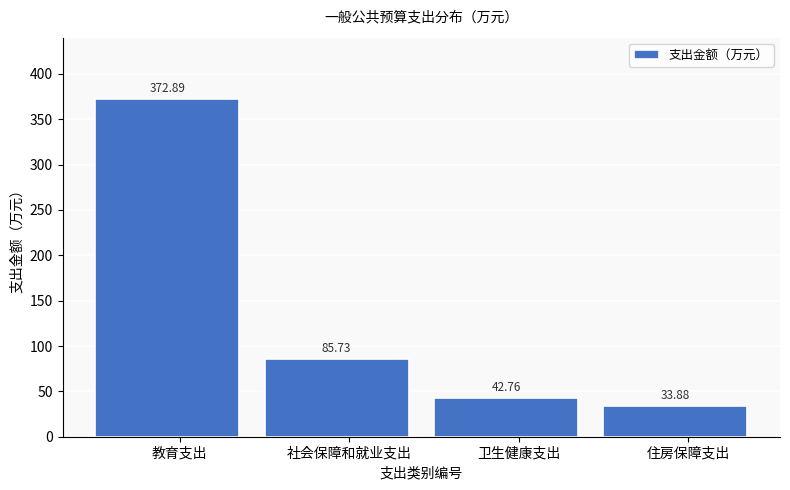

What is the change in value from 社会保障和就业支出 to 住房保障支出?

-51.9